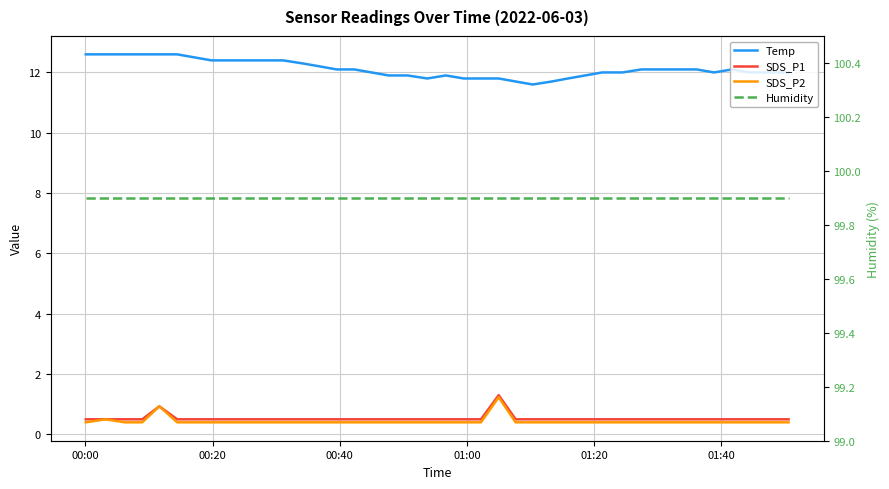

Reading left to right, extract all data points from this chart.

Temp: 12.6	12.6	12.6	12.6	12.6	12.6	12.5	12.4	12.4	12.4	12.4	12.4	12.3	12.2	12.1	12.1	12.0	11.9	11.9	11.8	11.9	11.8	11.8	11.8	11.7	11.6	11.7	11.8	11.9	12.0	12.0	12.1	12.1	12.1	12.1	12.0	12.1	12.0	12.0	12.0
SDS_P1: 0.5	0.5	0.5	0.5	0.9	0.5	0.5	0.5	0.5	0.5	0.5	0.5	0.5	0.5	0.5	0.5	0.5	0.5	0.5	0.5	0.5	0.5	0.5	1.3	0.5	0.5	0.5	0.5	0.5	0.5	0.5	0.5	0.5	0.5	0.5	0.5	0.5	0.5	0.5	0.5
SDS_P2: 0.4	0.5	0.4	0.4	0.9	0.4	0.4	0.4	0.4	0.4	0.4	0.4	0.4	0.4	0.4	0.4	0.4	0.4	0.4	0.4	0.4	0.4	0.4	1.2	0.4	0.4	0.4	0.4	0.4	0.4	0.4	0.4	0.4	0.4	0.4	0.4	0.4	0.4	0.4	0.4
Humidity: 99.9	99.9	99.9	99.9	99.9	99.9	99.9	99.9	99.9	99.9	99.9	99.9	99.9	99.9	99.9	99.9	99.9	99.9	99.9	99.9	99.9	99.9	99.9	99.9	99.9	99.9	99.9	99.9	99.9	99.9	99.9	99.9	99.9	99.9	99.9	99.9	99.9	99.9	99.9	99.9